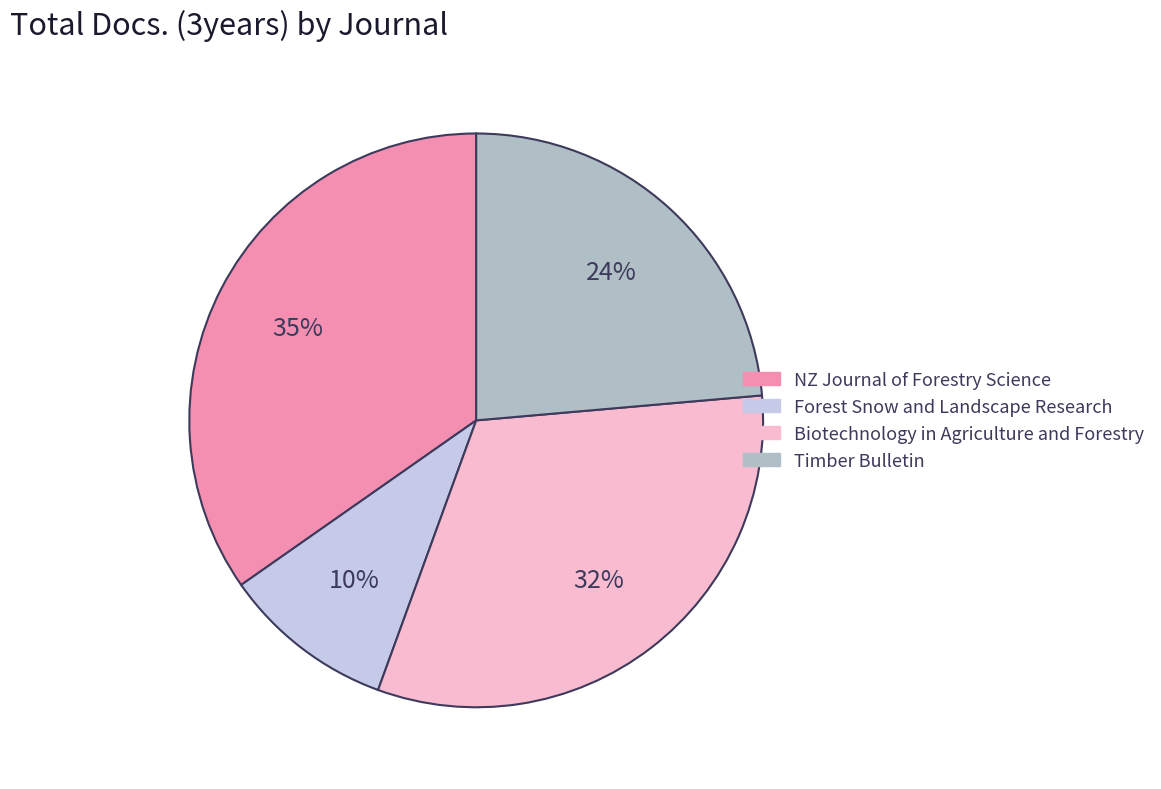

Is there a majority slice in this chart?

No